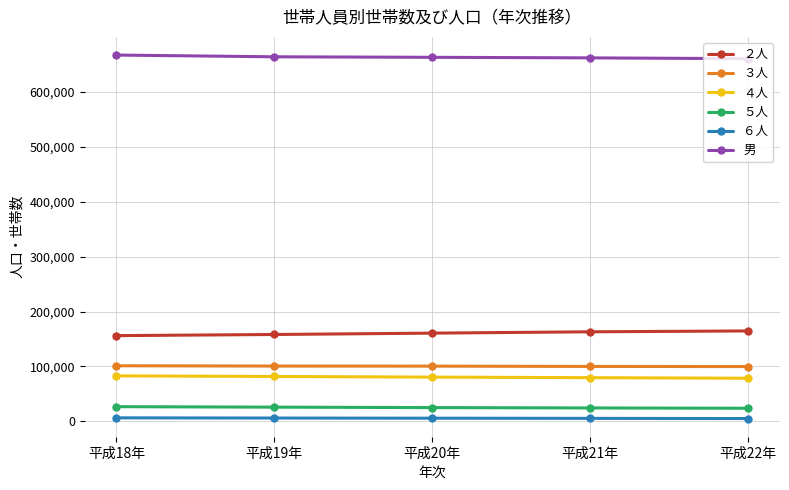

What is the maximum value shown in the chart?

666527